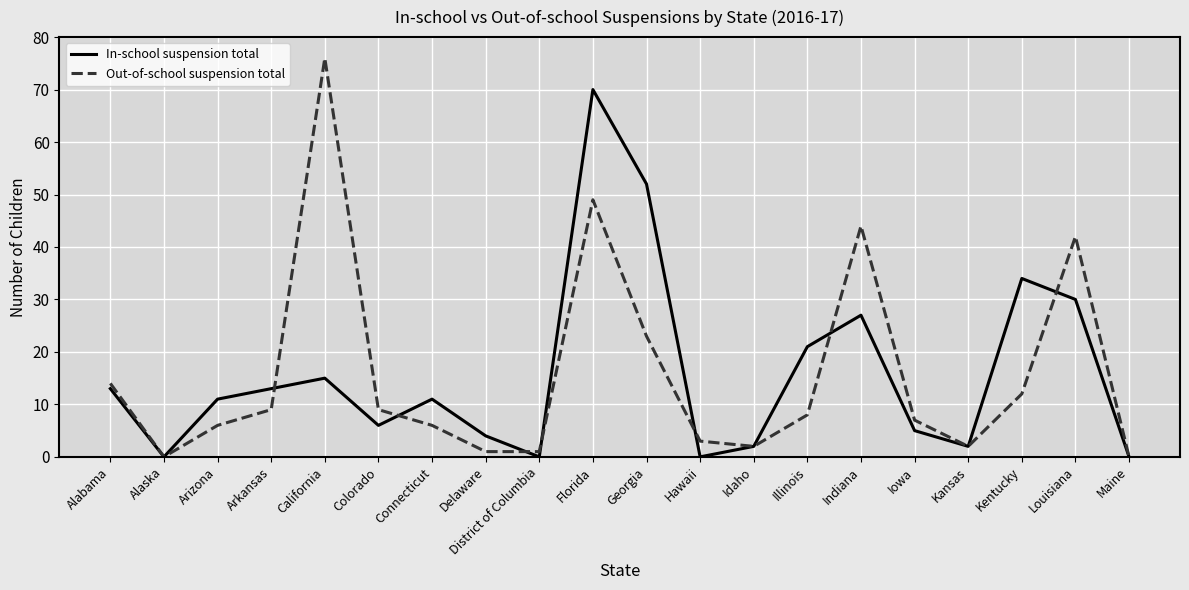

At which category does In-school suspension total reach its first local peak?

California